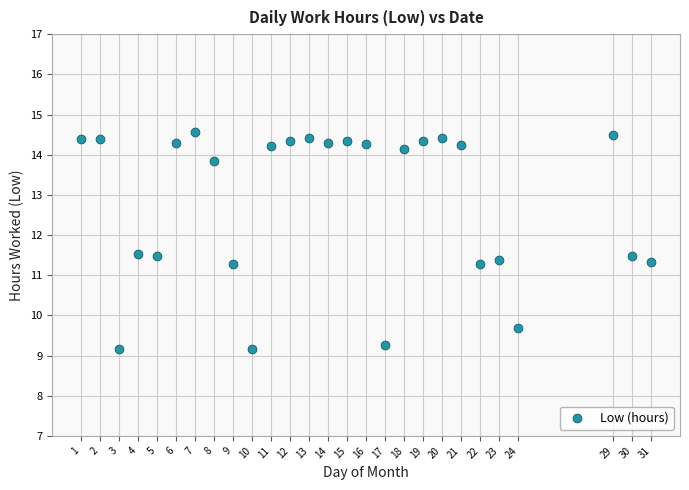

What is the range of X values (max minus min)?

30.0